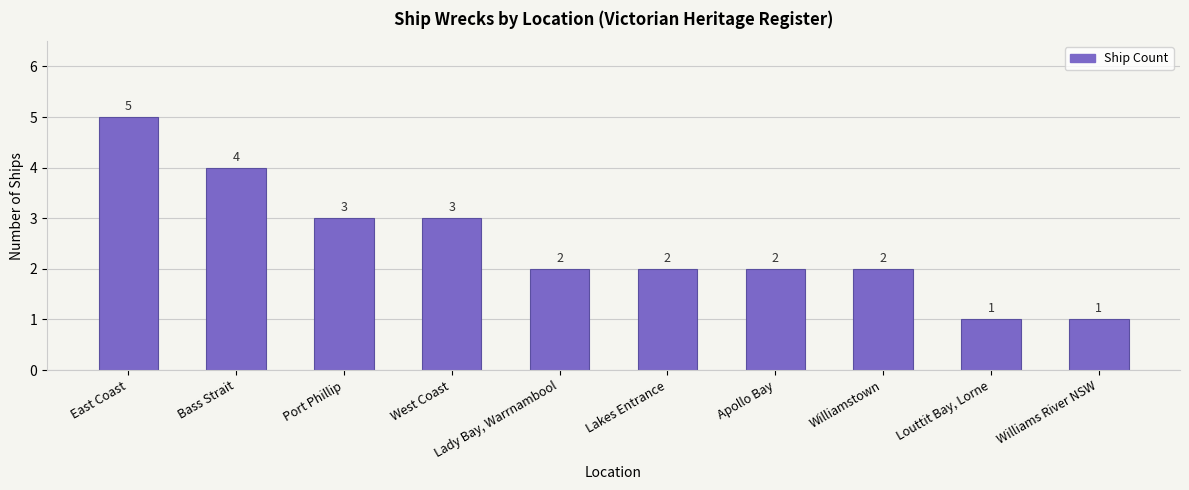

Read the value at Williamstown.

2